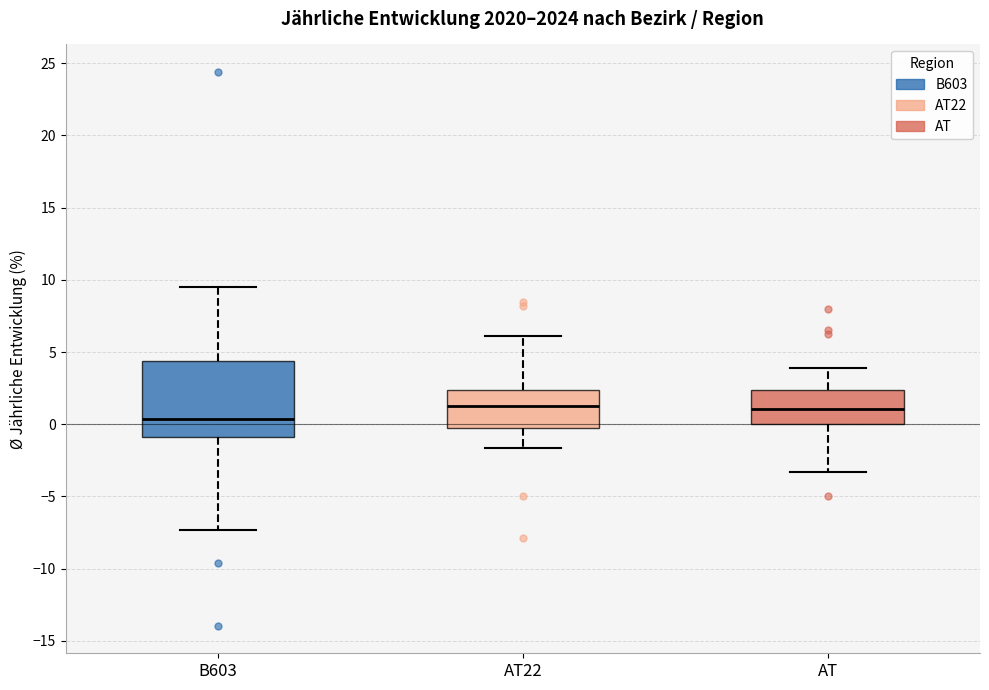

Reading left to right, read every box against the y-axis: the position of its median line, the range the box covers, and the ends of its whiskers. The values are not printed on the chart, so give them approximately, as read against the axis.

B603: median 0.5, box -1.0 to 4.5, whiskers -7.5 to 9.5
AT22: median 1.5, box -0.5 to 2.5, whiskers -1.5 to 6.0
AT: median 1.0, box 0.0 to 2.5, whiskers -3.5 to 4.0